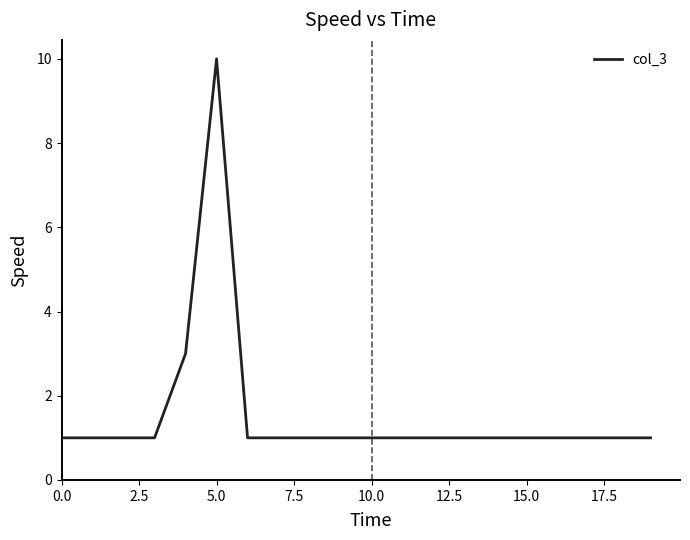

What is the greatest value displayed?

10